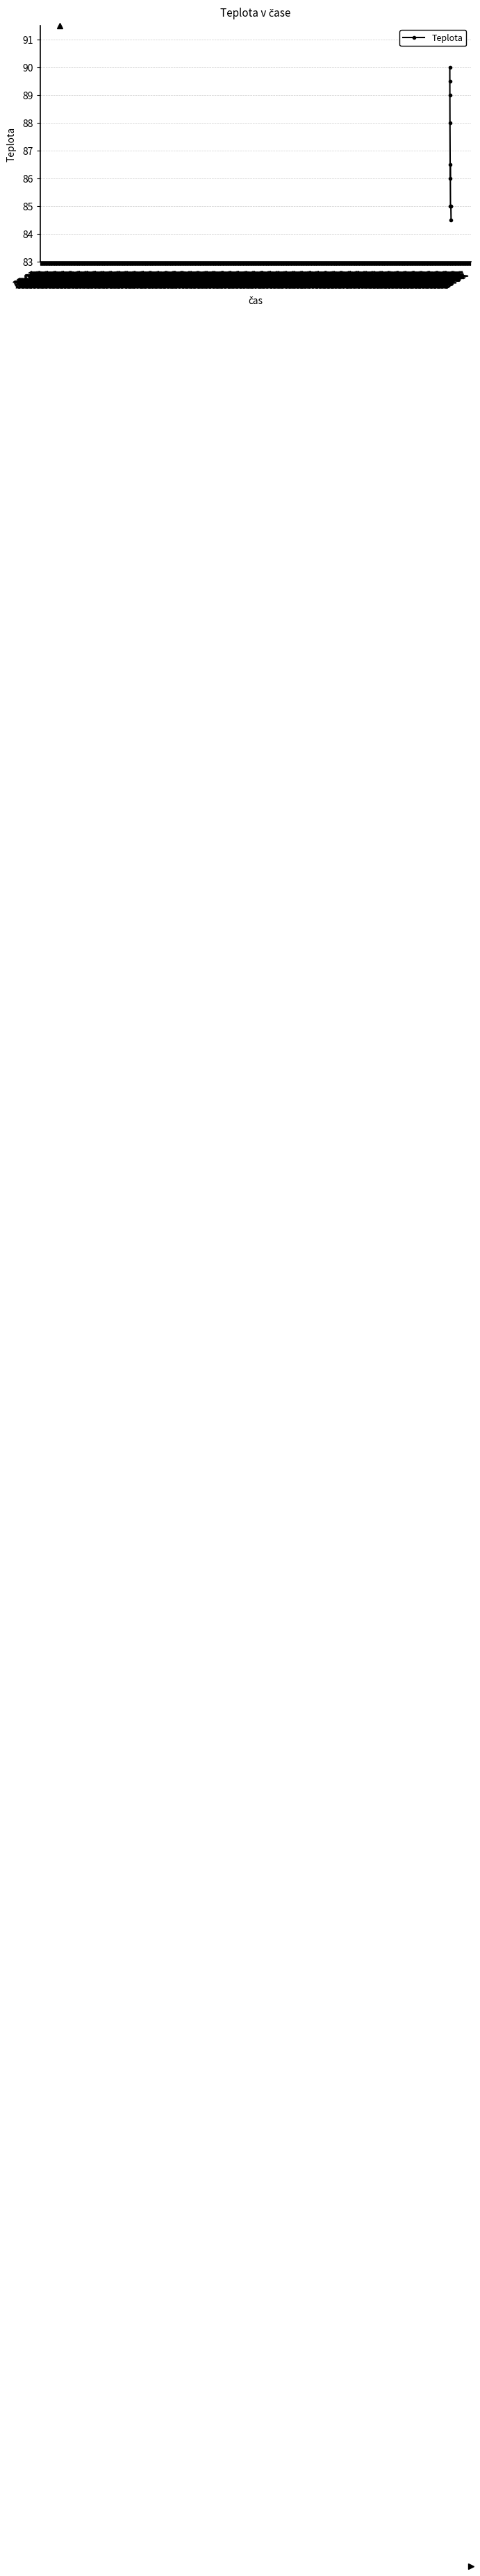

Reading left to right, what are all the values shown in this chart?

90.0	89.5	89.0	88.0	86.0	86.5	85.0	85.0	85.0	84.5